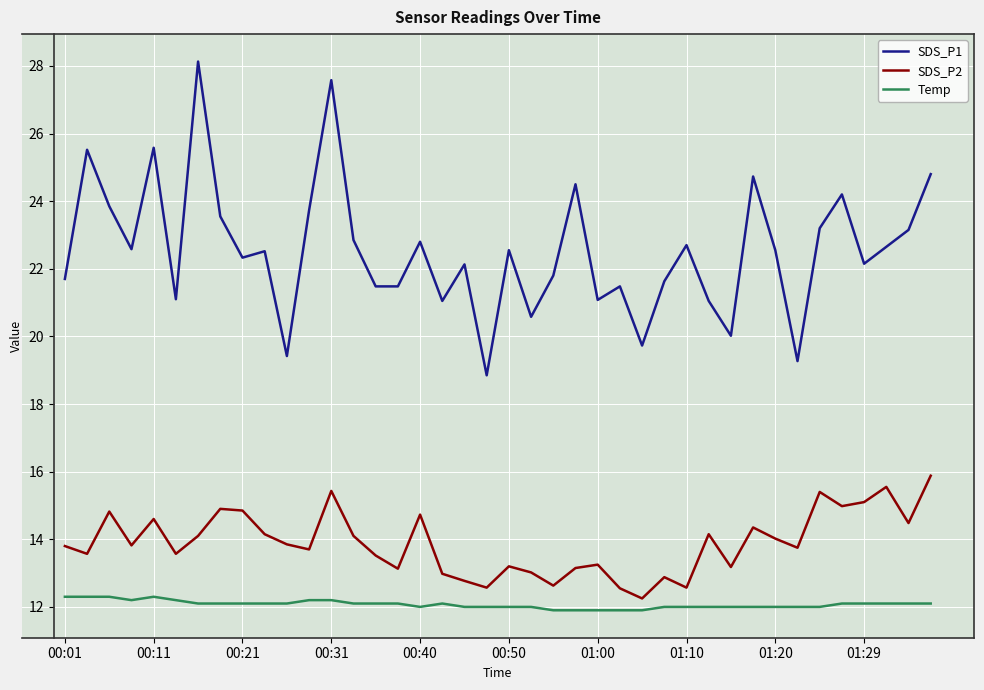

What is the smallest value displayed?

11.9